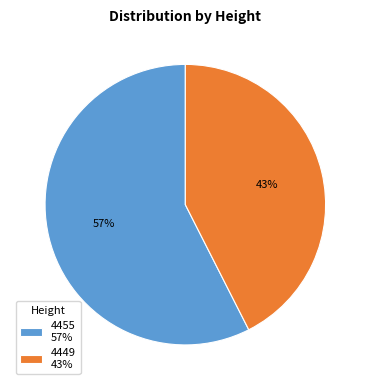

Which slice represents more than half of the pie?

4455